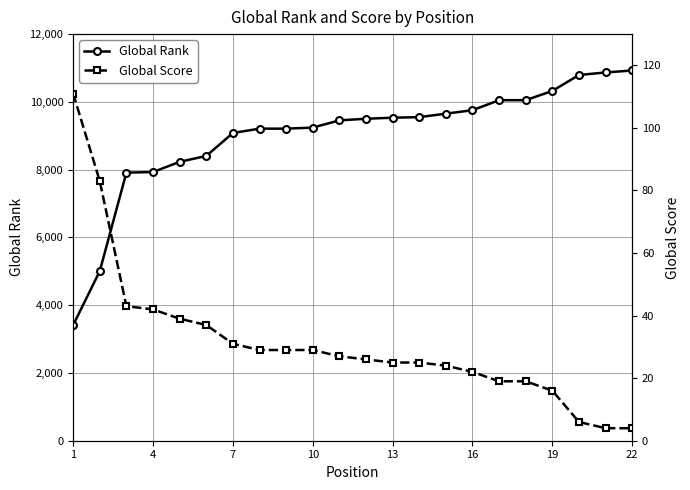

How many data points does each series have?

22